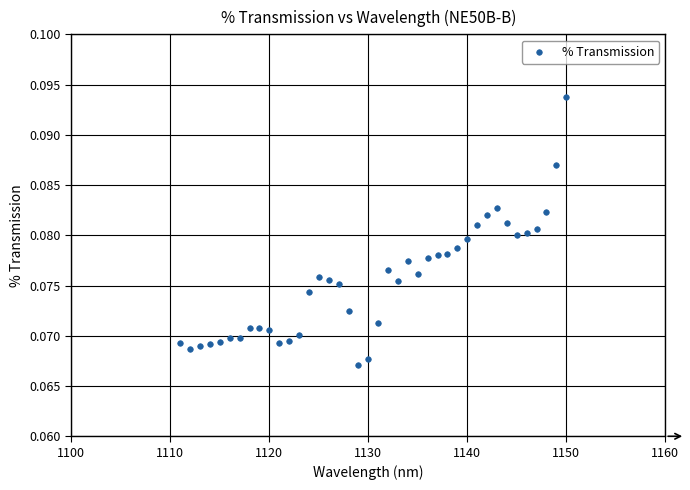

What is the range of X values (max minus min)?

39.0